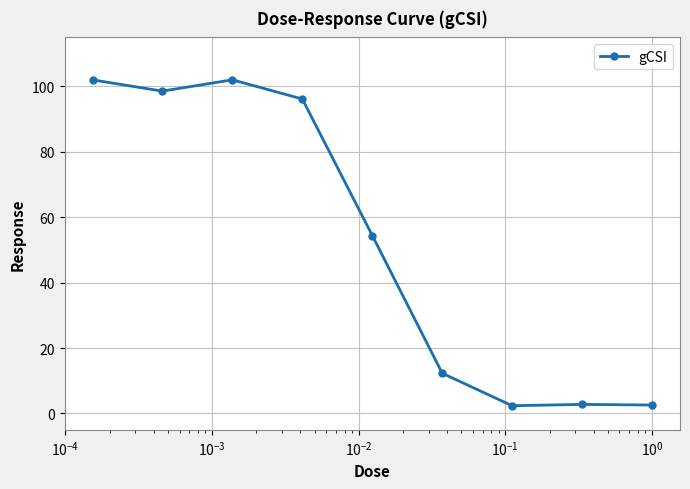

What is the value of the 3rd point from the left?

102.0